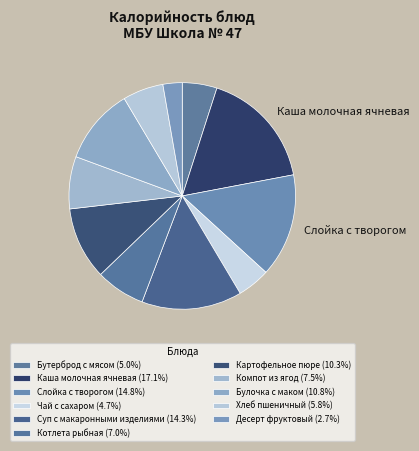

To the nearest percent, what is the average slice percentage?

9%